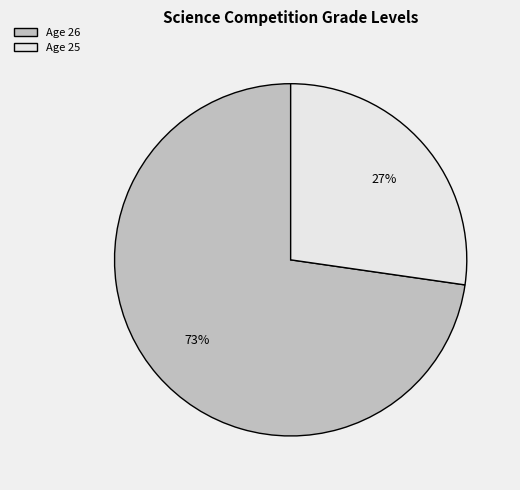

To the nearest percent, what is the combined percentage of Age 26 and Age 25?

100%